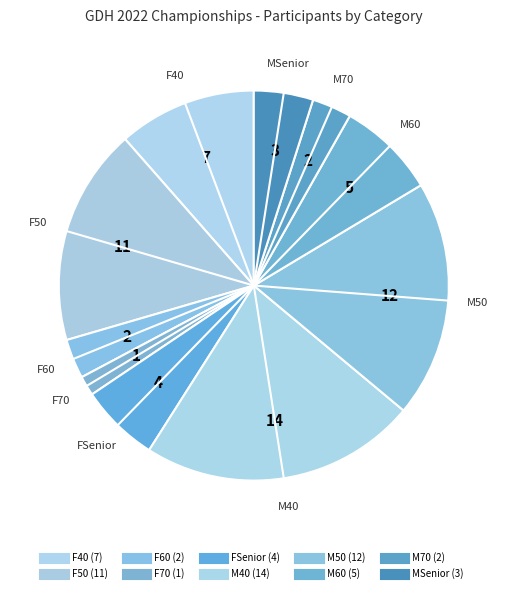

To the nearest percent, what is the difference between the largest and smallest slice percentages?

21%